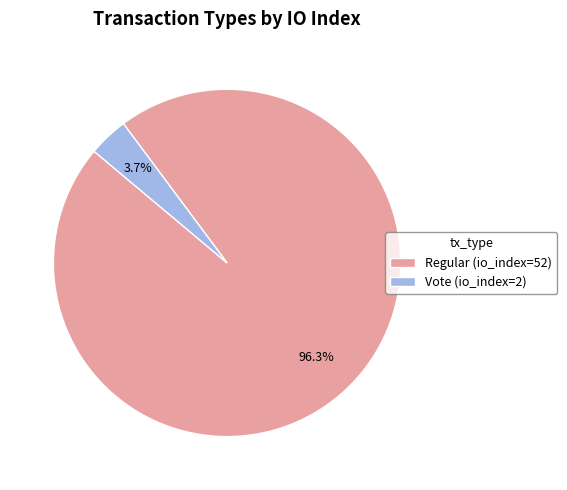

To the nearest percent, what is the average slice percentage?

50%